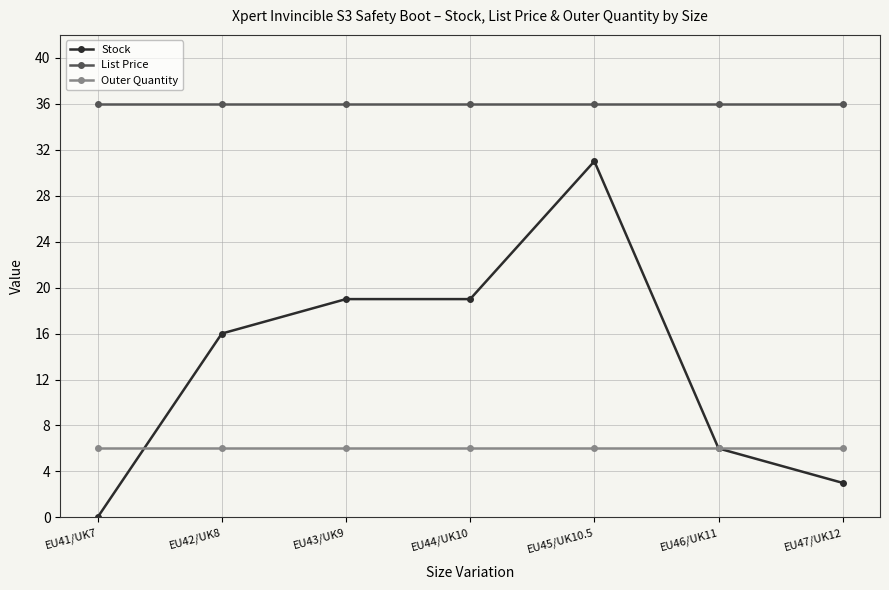

True or false: Outer Quantity and List Price cross at least once.

False